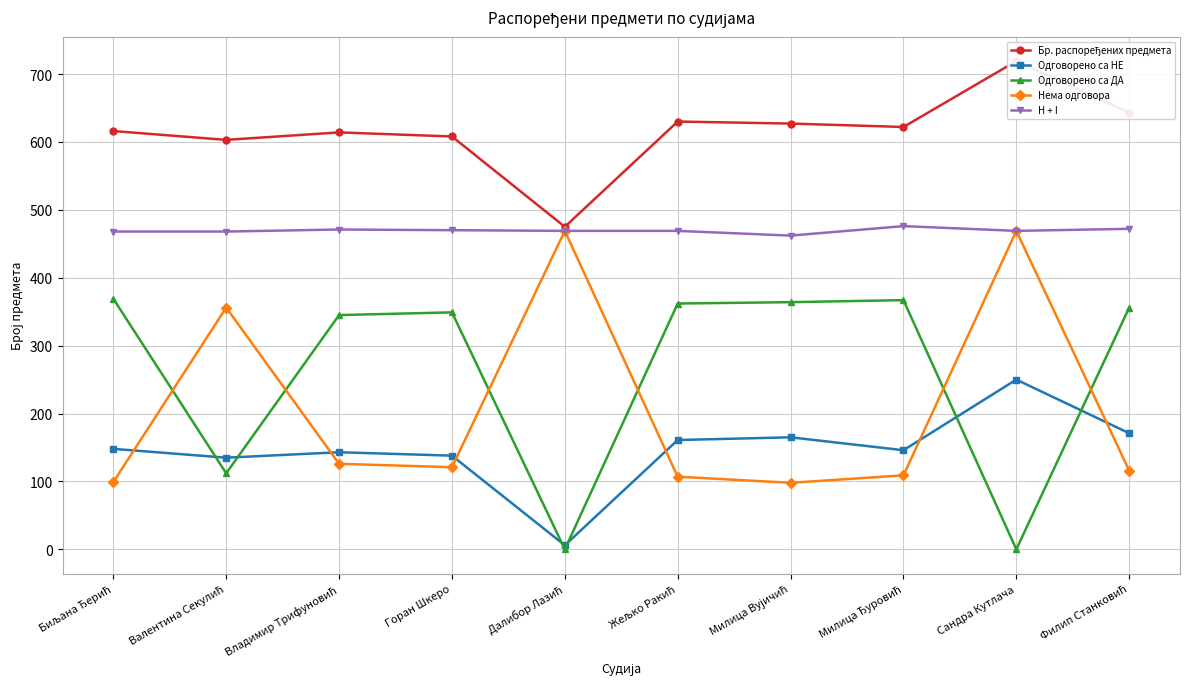

What is the difference between the maximum and minimum values in the Одговорено са НЕ series?

244